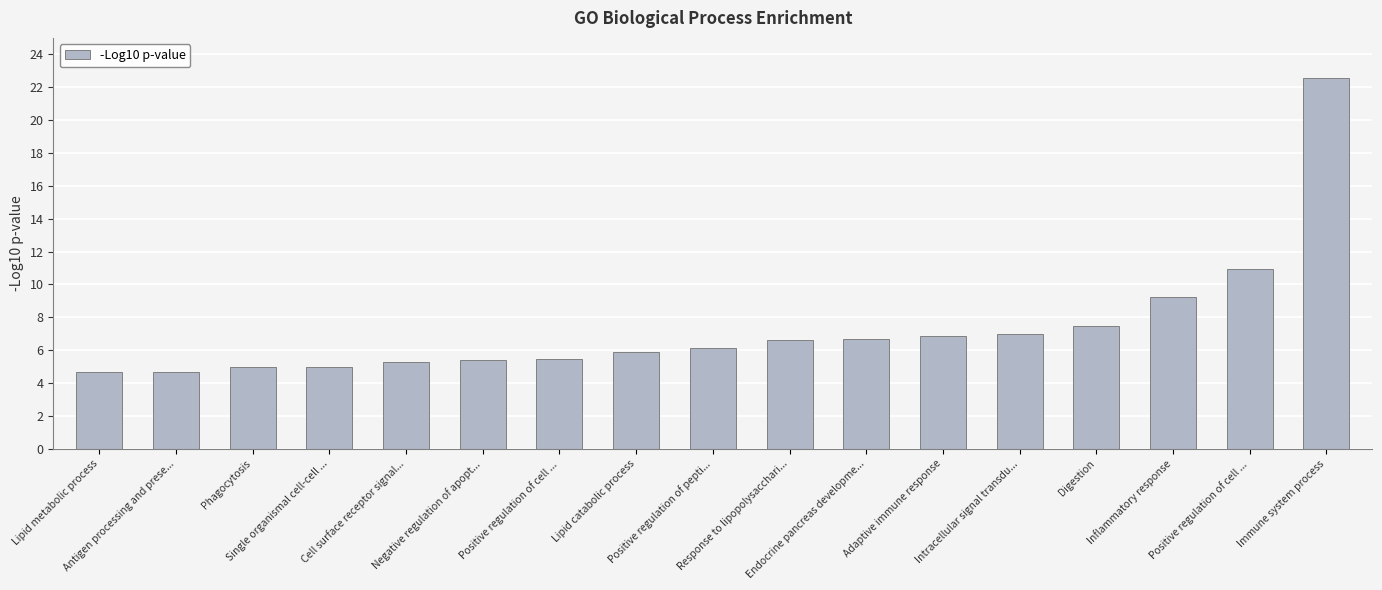

The chart shows a value of 9.0 at Positive regulation of pepti.... True or false?

False